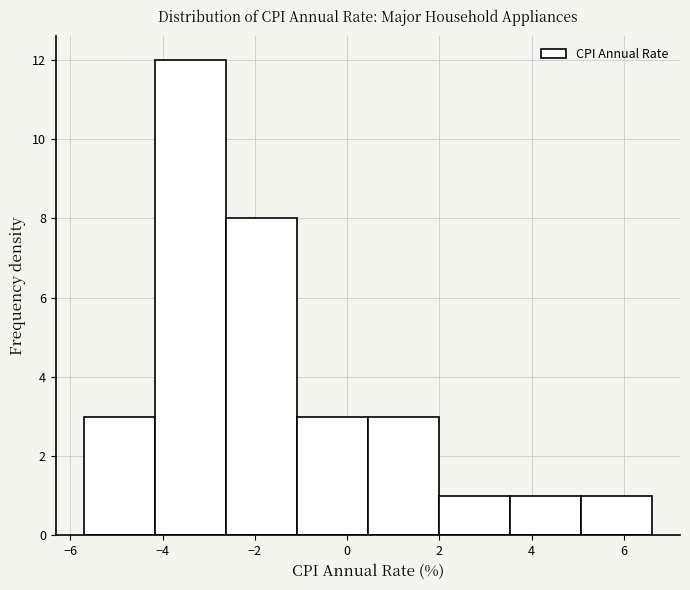

What is the height of the bar covering 5.0 to 6.6 on the x-axis? Neither the bar edges nor the heights are printed on the chart, so give them approximately, as read against the axes.

1